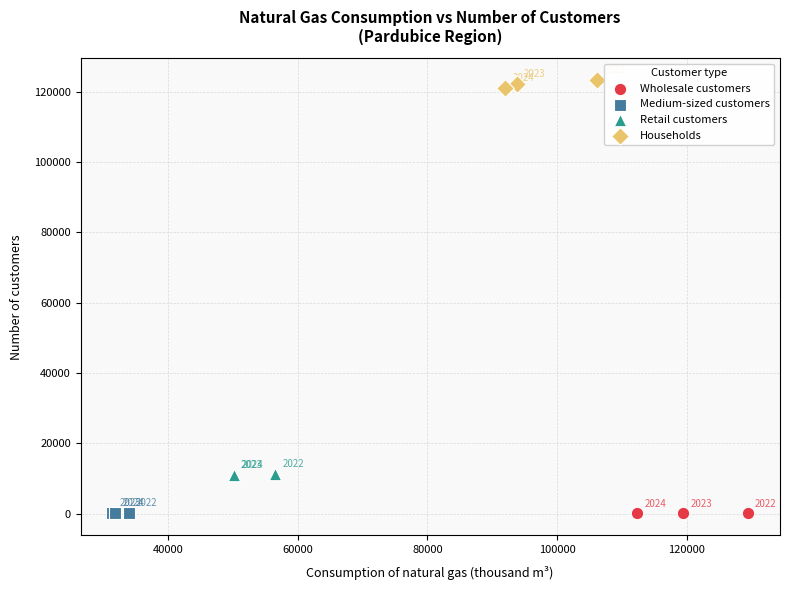

Which series contains the lowest Y value?

Wholesale customers